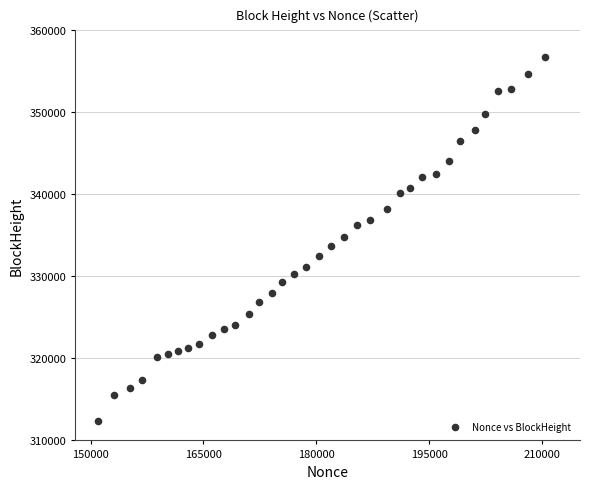

What is the range of Y values (max minus min)?

44350